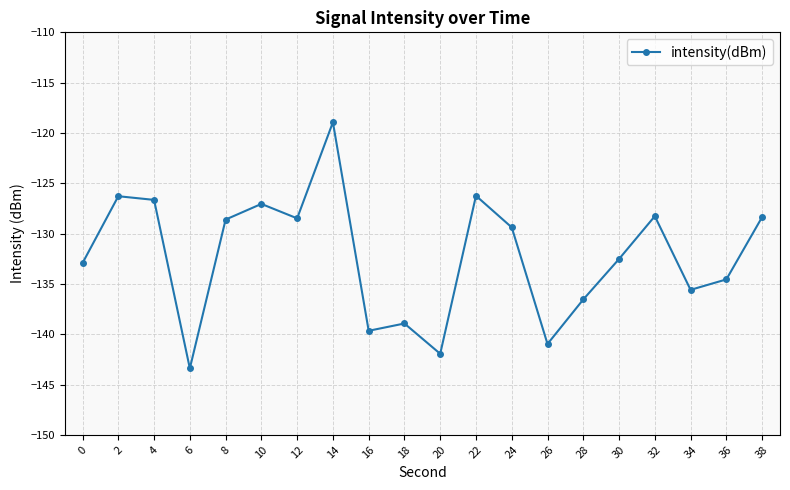

Read the value at 36.

-134.6